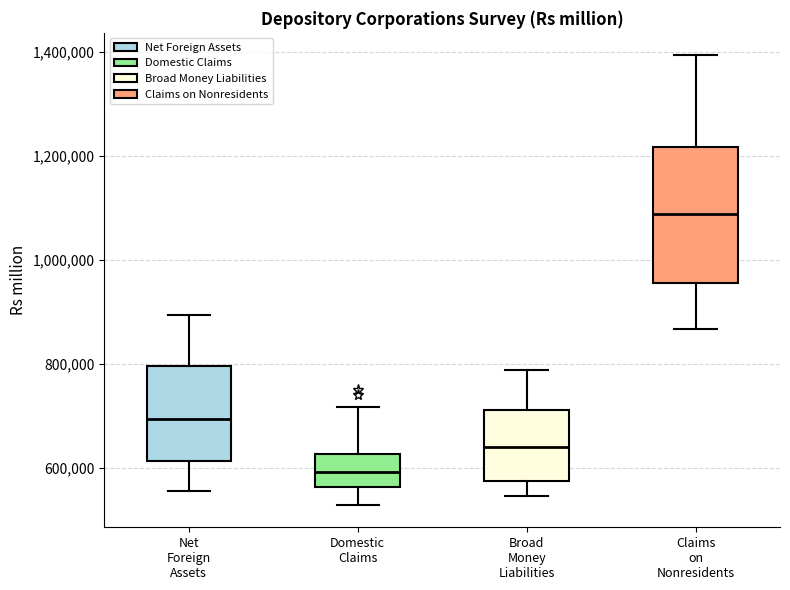

Which box's median line is the lowest?

Domestic Claims